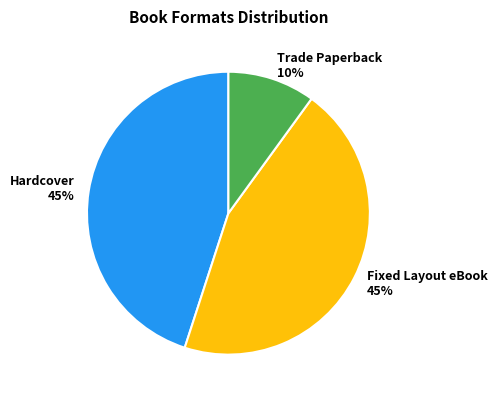

Is Fixed Layout eBook the majority of the pie?

No